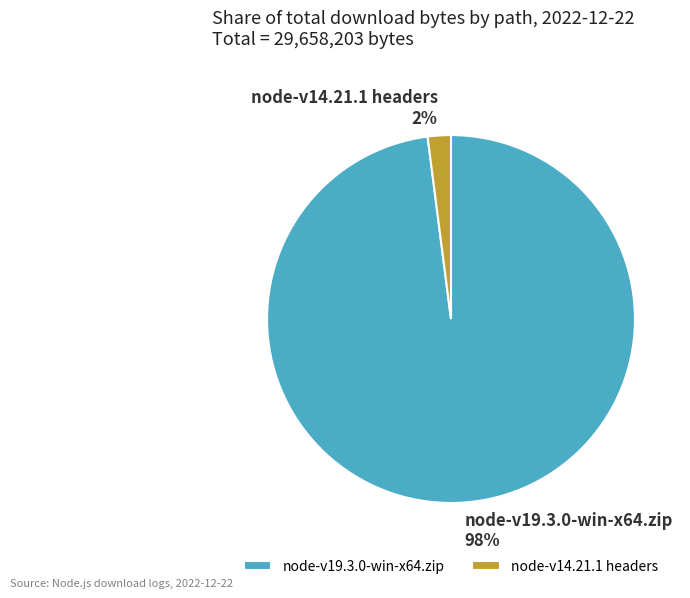

Rank the categories by value from lowest to highest.

node-v14.21.1 headers, node-v19.3.0-win-x64.zip